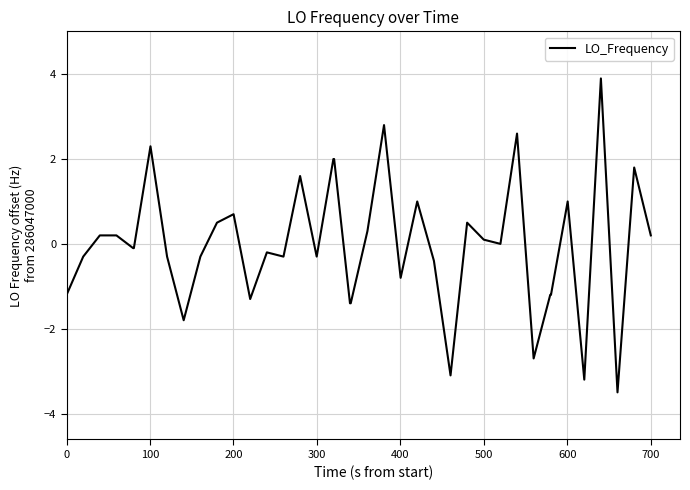

What is the greatest value displayed?

3.9